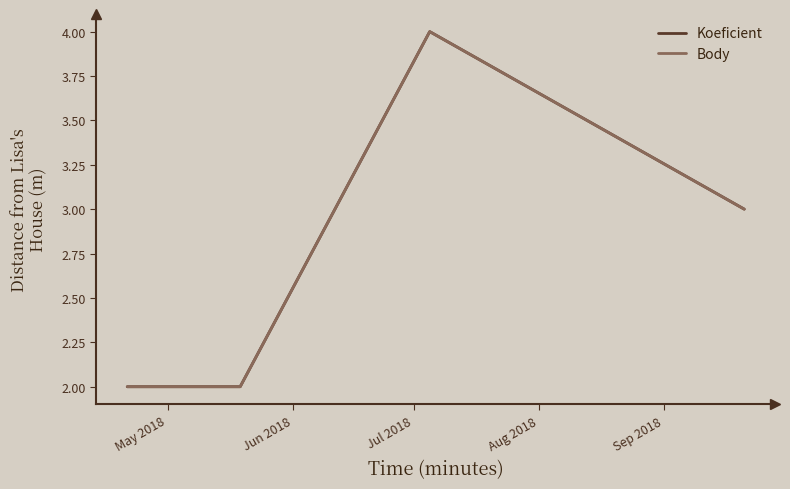

Rank the series by their maximum value, from highest to lowest.

Koeficient, Body